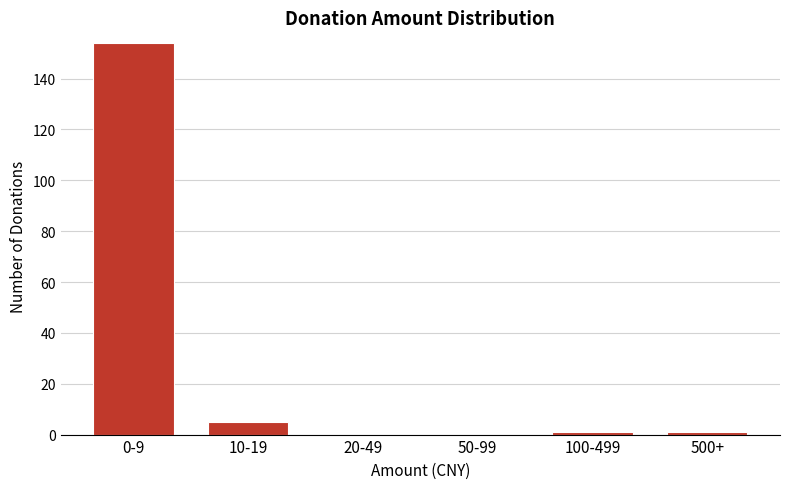

Reading left to right, transcribe all the data shown in this chart.

0-9=154	10-19=5	20-49=0	50-99=0	100-499=1	500+=1